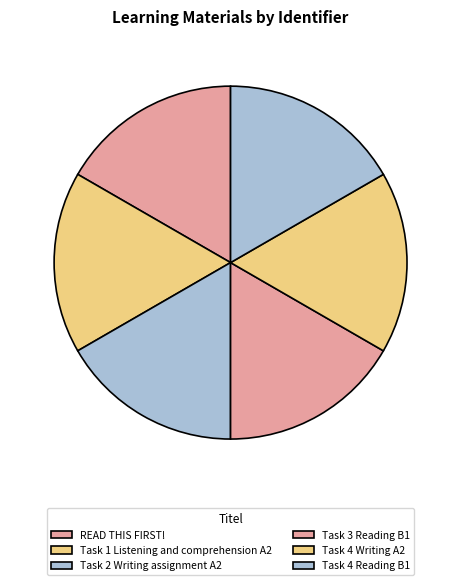

The Task 3 Reading B1 slice represents 31% of the pie. True or false?

False